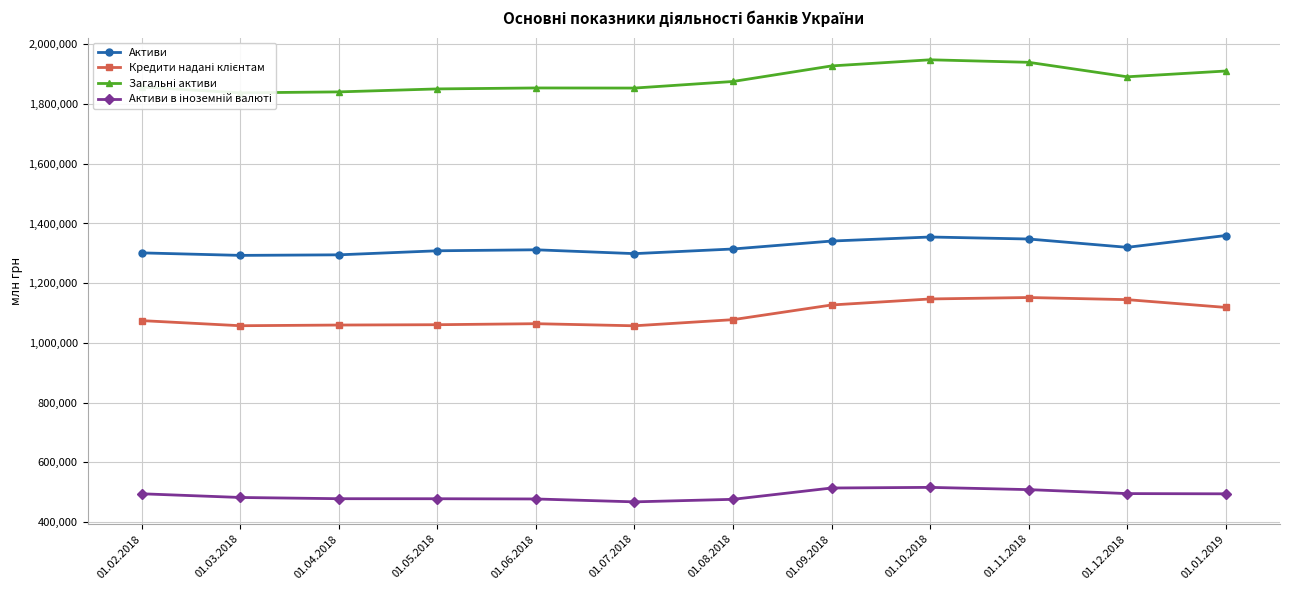

The Кредити надані клієнтам series shows 1118860 at 01.01.2019. True or false?

True